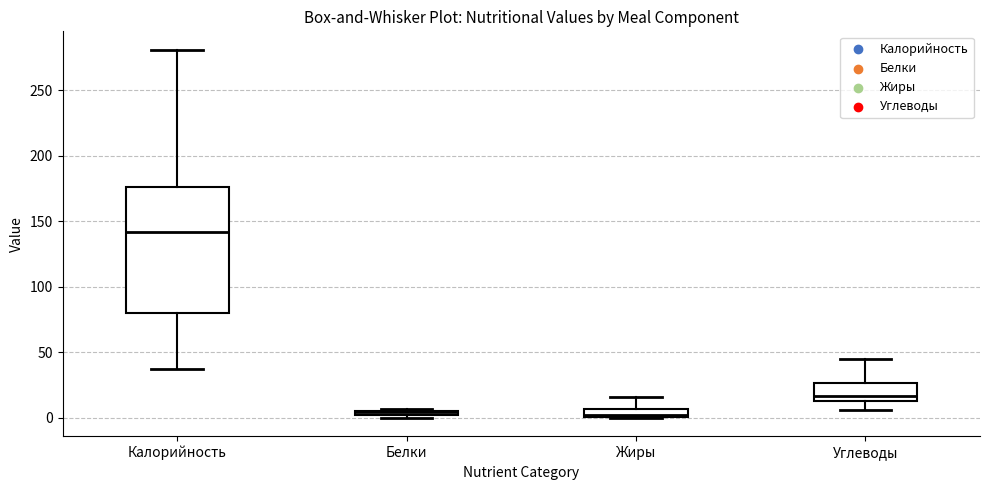

Which box's median line is the highest?

Калорийность